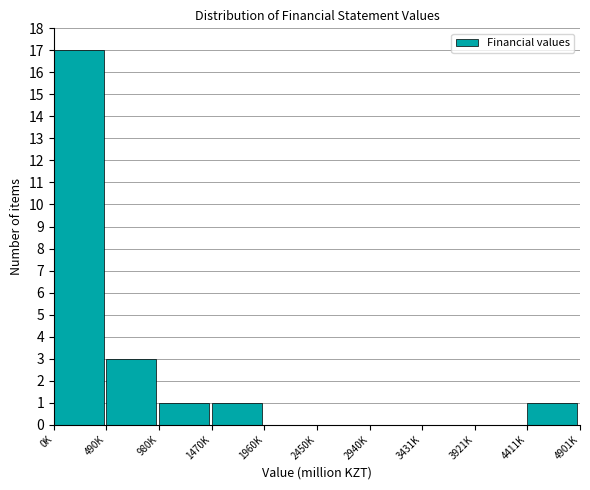

Reading left to right, transcribe all the data shown in this chart.

0K=17	490K=3	980K=1	1470K=1	1960K=0	2450K=0	2940K=0	3431K=0	3921K=0	4411K=1